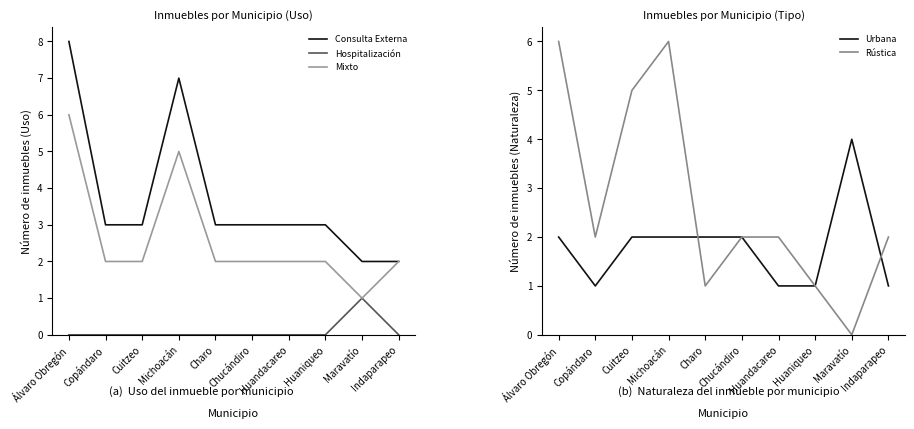

True or false: Consulta Externa and Mixto cross at least once.

False